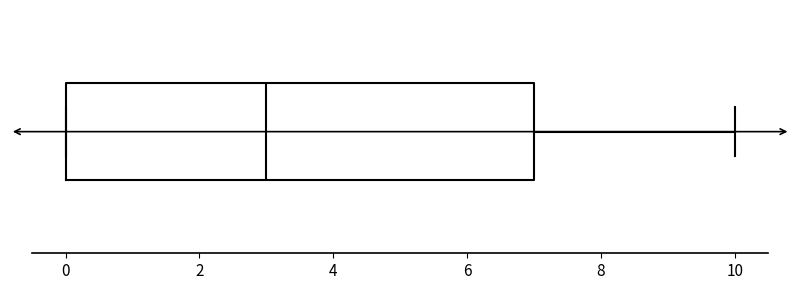

Transcribe this box plot: give where the median line is, the range the box spans, and where the two whiskers end, as read against the x-axis. The values are not printed on the chart, so give them approximately, as read against the axis.

median 3, box 0 to 7, whiskers 0 to 10